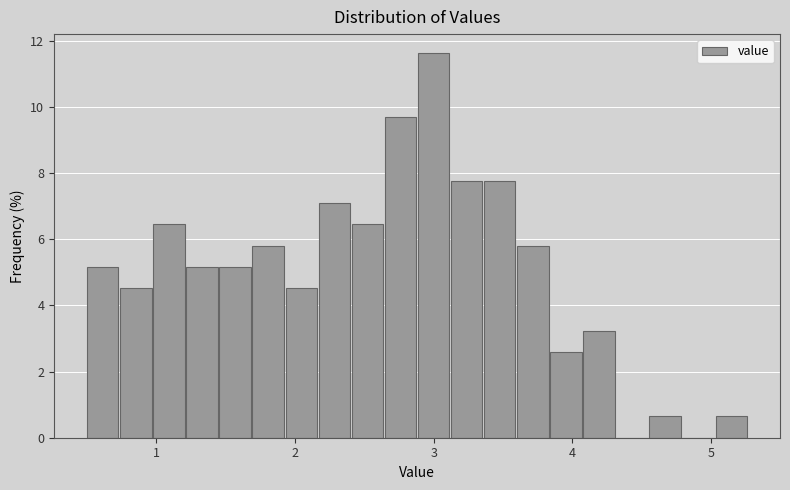

Read against the x-axis, roughly where is the centre of the tallest bar?

3.0